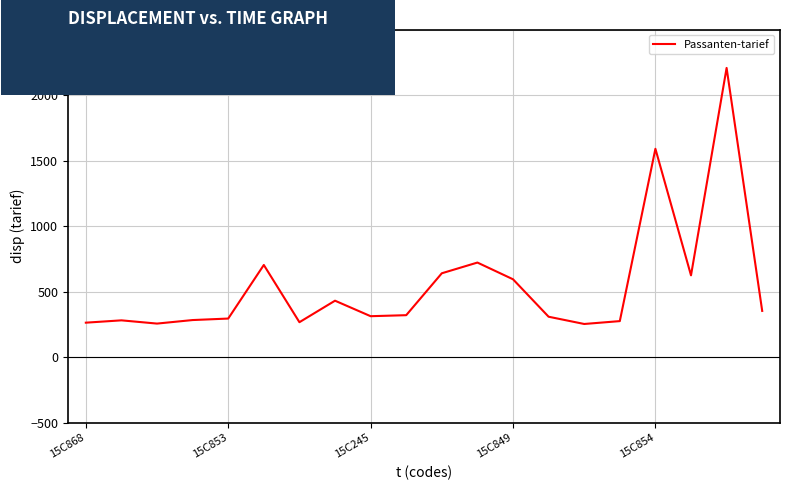

What is the smallest value displayed?

252.5